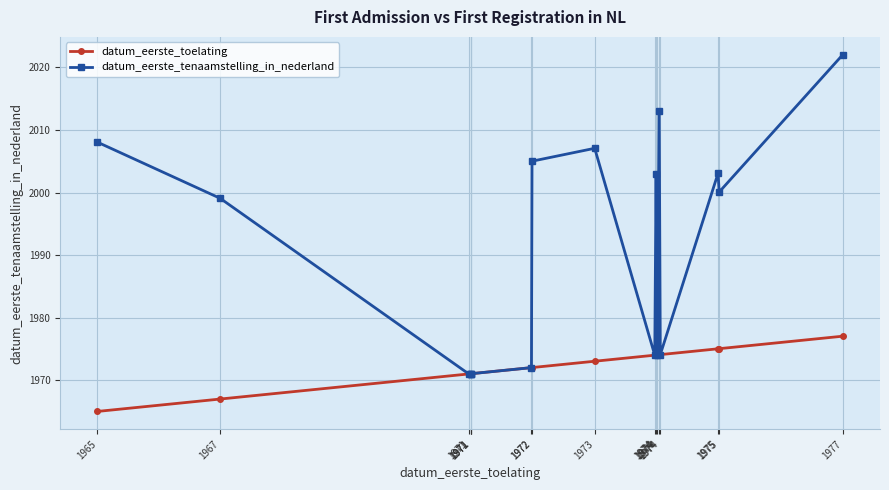

Which has a higher value, 1974 or 1967?

1974